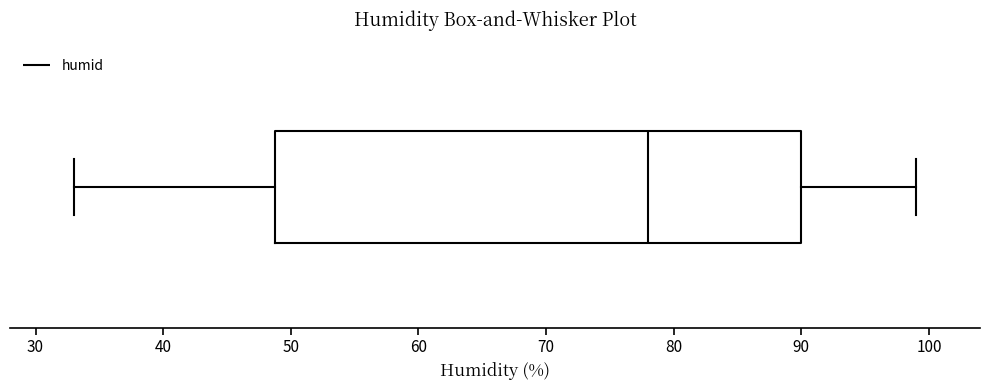

Read this box plot against the x-axis: the position of the median line, the range covered by the box, and the ends of both whiskers. The values are not printed on the chart, so give them approximately, as read against the axis.

median 78, box 49 to 90, whiskers 33 to 99